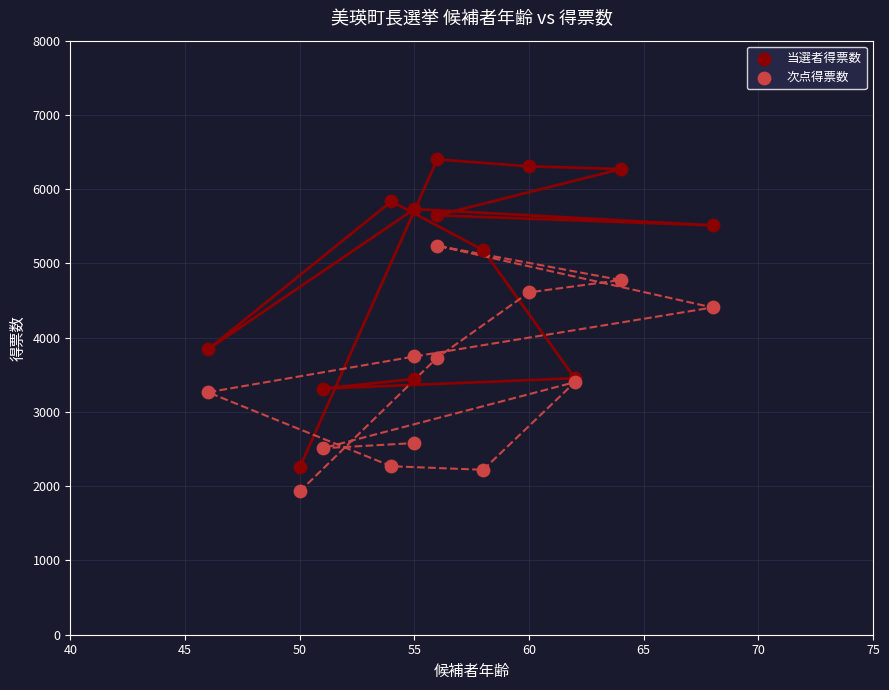

Which series reaches the maximum Y coordinate?

当選者得票数